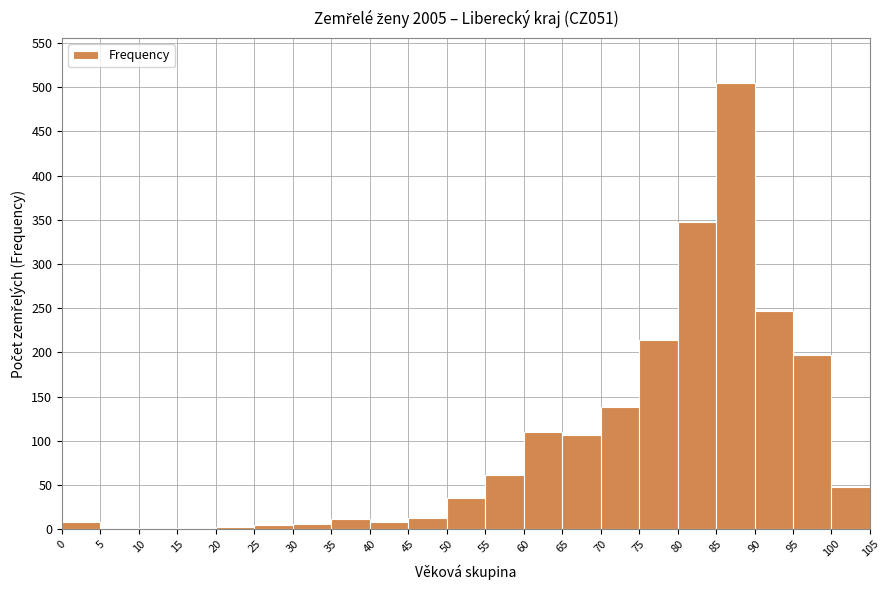

Reading left to right, transcribe this chart: for each bar, give the range it covers on the x-axis and its height. The values are not printed on the chart, so give them approximately, as read against the axis.

0 to 5: 10
5 to 10: under 5
10 to 15: 0
15 to 20: under 5
20 to 25: under 5
25 to 30: 5
30 to 35: 5
35 to 40: 10
40 to 45: 10
45 to 50: 15
50 to 55: 35
55 to 60: 60
60 to 65: 110
65 to 70: 105
70 to 75: 140
75 to 80: 215
80 to 85: 350
85 to 90: 505
90 to 95: 245
95 to 100: 195
100 to 105: 50